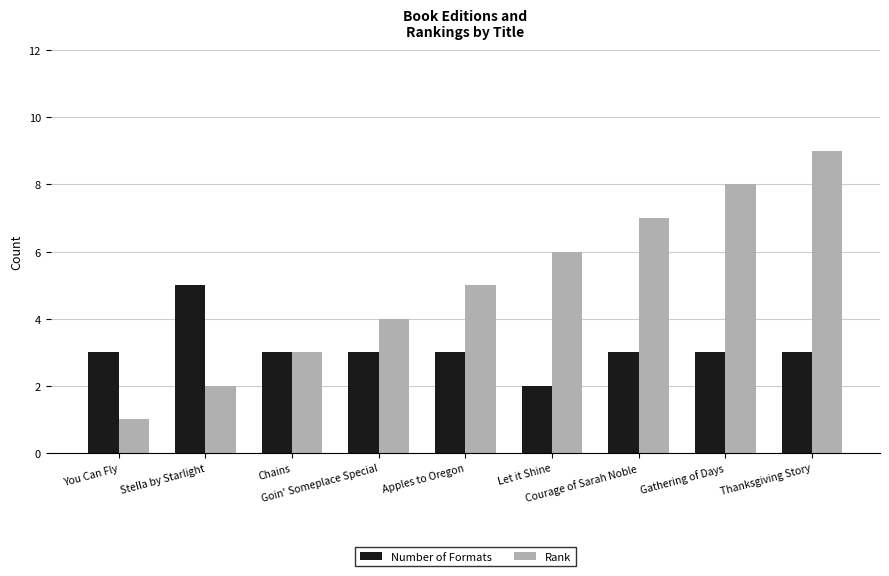

At which label is Rank closest to 5?

Apples to Oregon